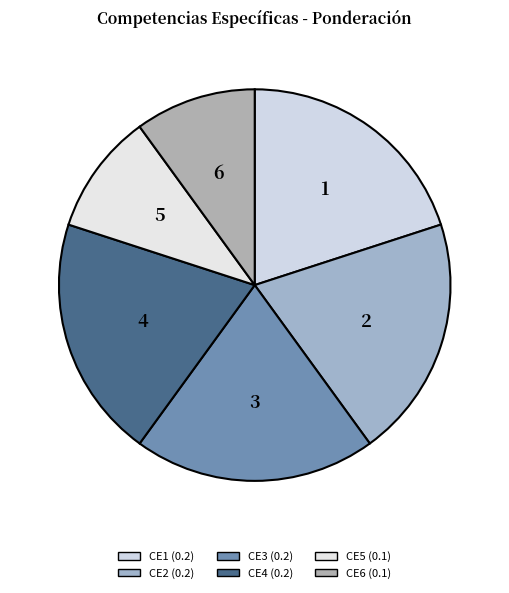

Does any single category account for the majority?

No